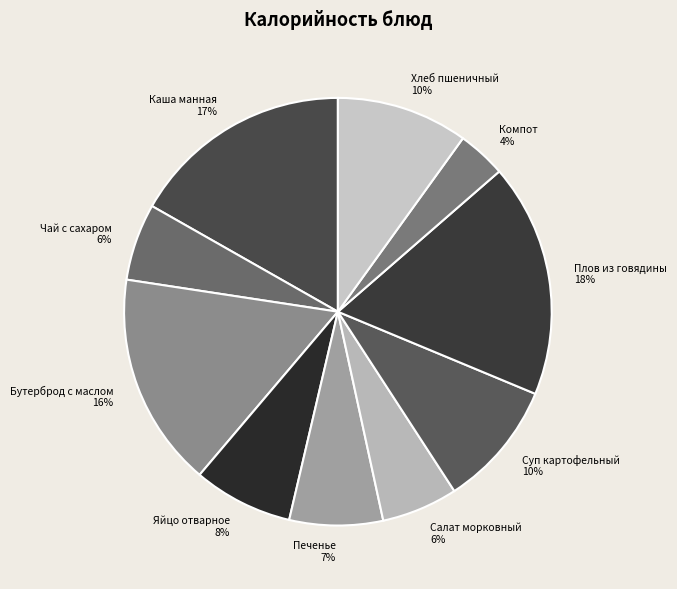

What is the smallest slice in the pie chart?

Компот